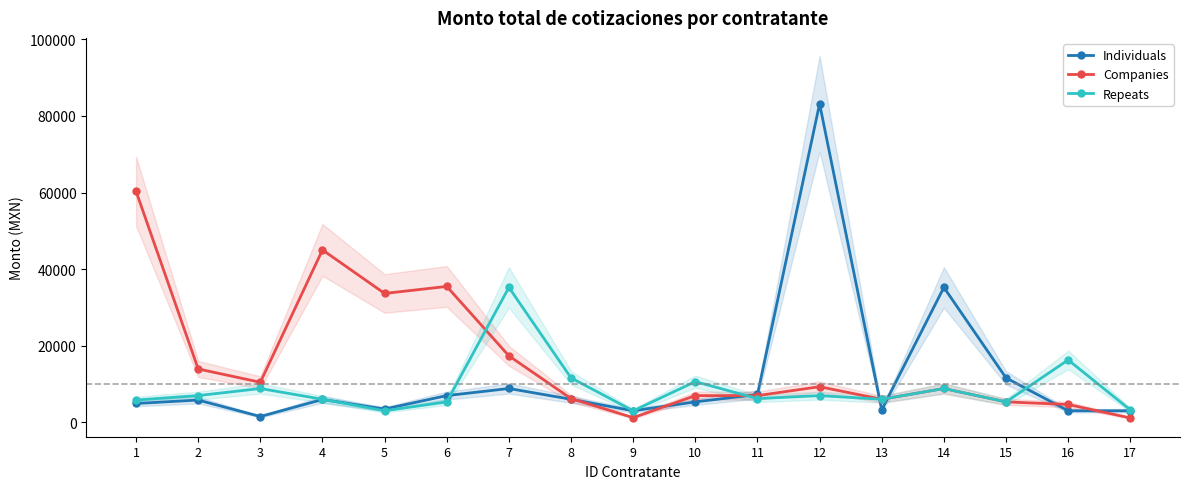

What are all the series names shown in the legend?

Individuals, Companies, Repeats